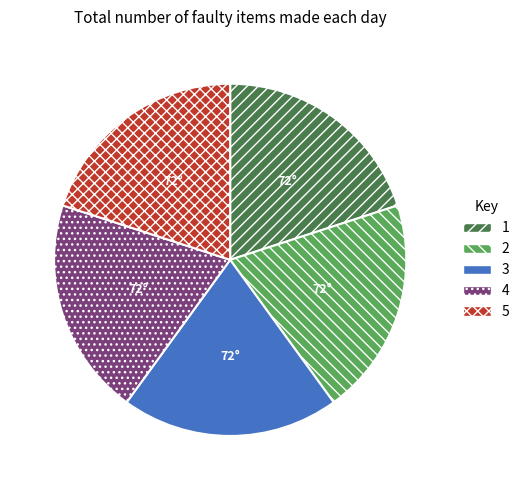

Does any single category account for the majority?

No